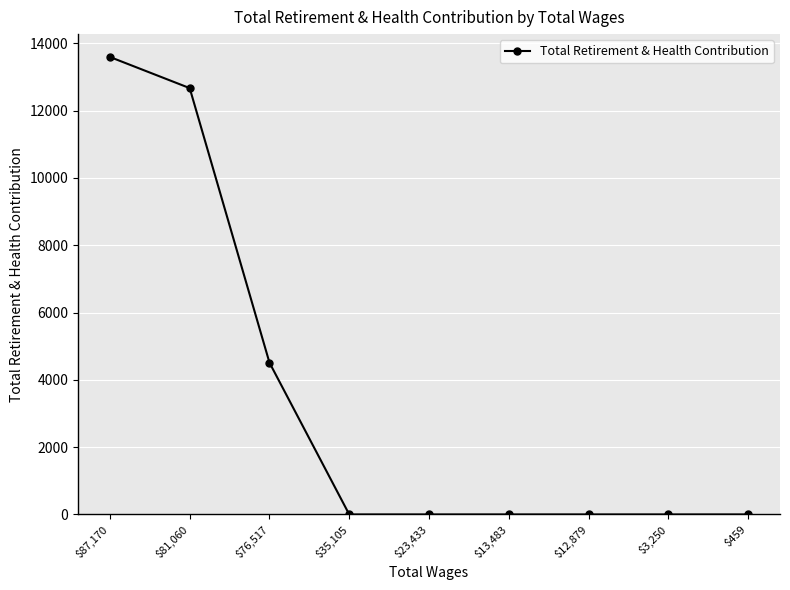

What is the label of the 1st point from the right?

$459